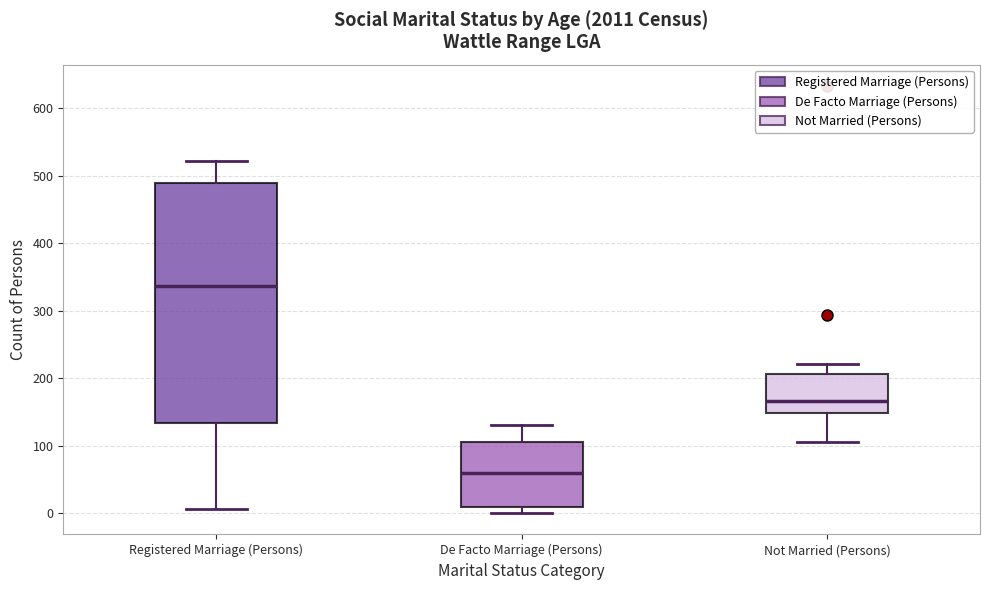

Comparing the boxes themselves (not the whiskers), which one is the tallest?

Registered Marriage (Persons)